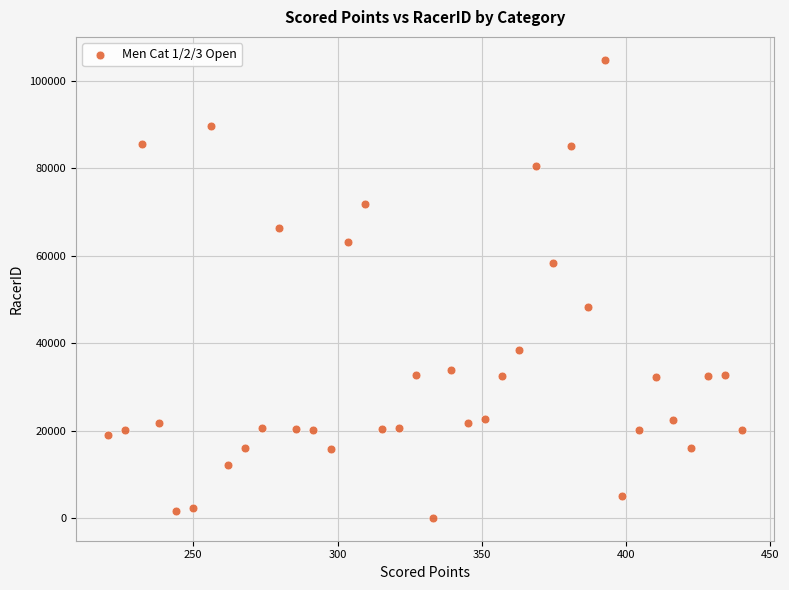

What Y value in the scatter plot is closest to 52489?

48226